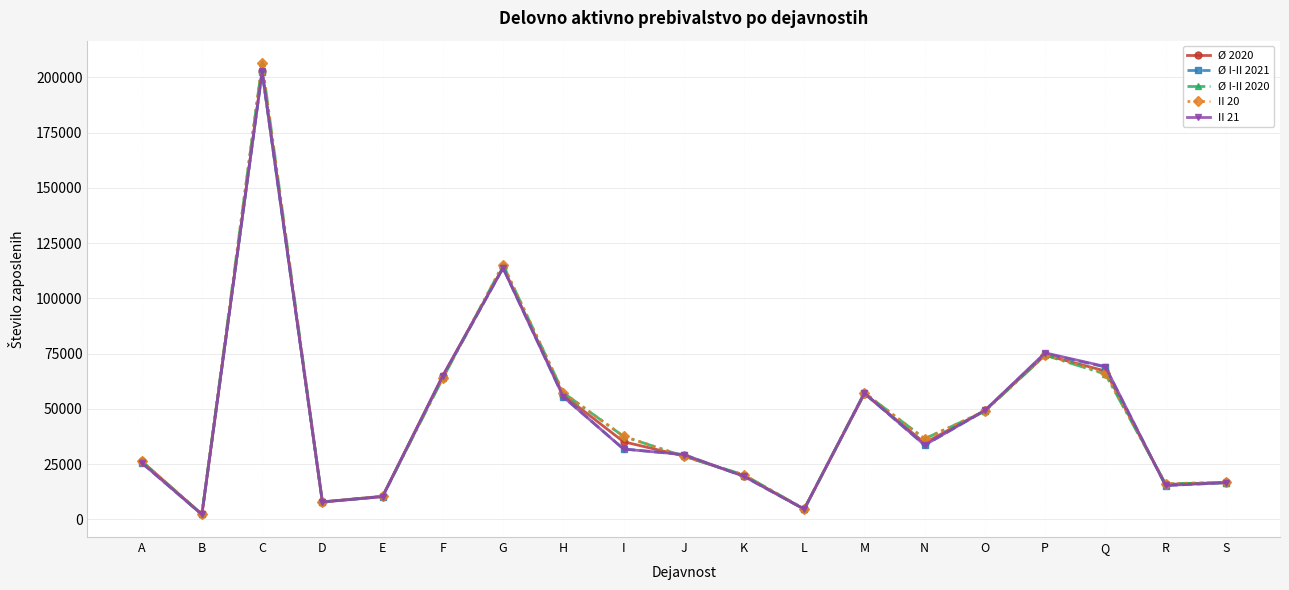

How many intersections are there between Ø I-II 2020 and II 20?

6